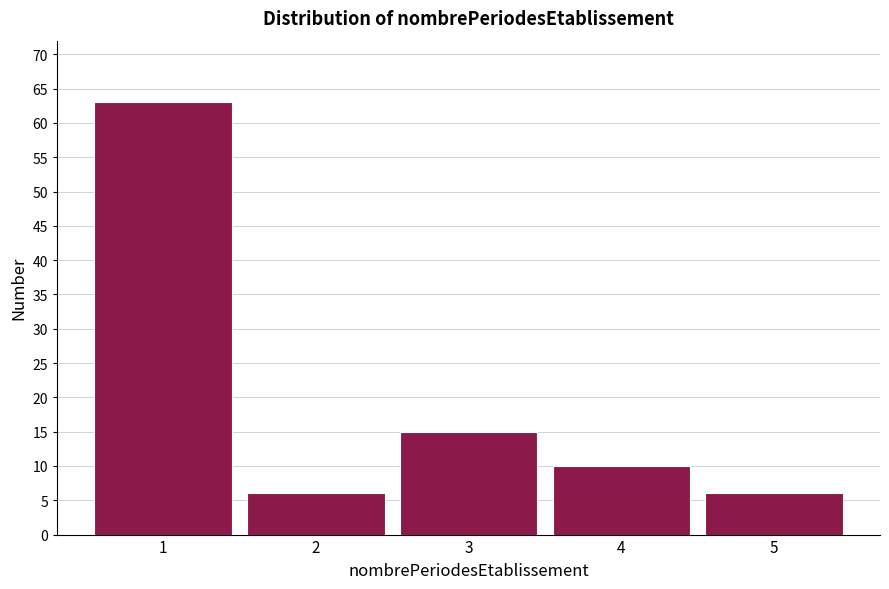

Reading left to right, what are all the values shown in this chart?

1=63	2=6	3=15	4=10	5=6